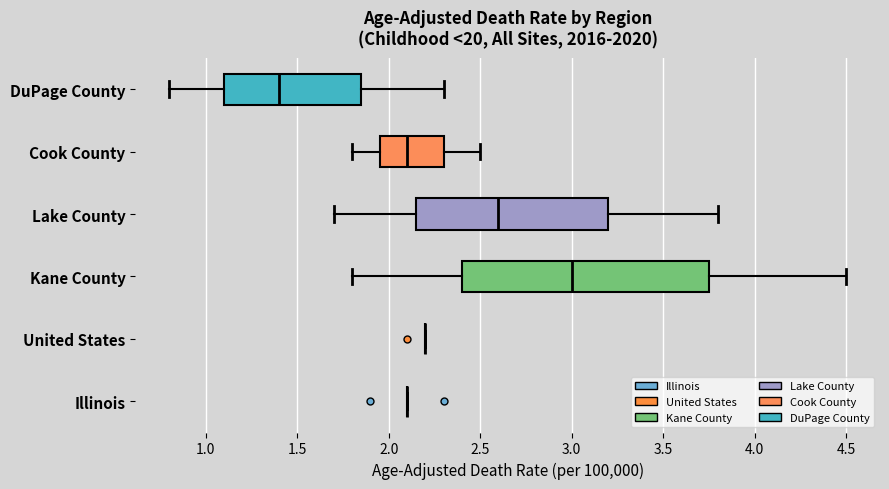

Reading bottom to top, read every box against the x-axis: the position of its median line, the range the box covers, and the ends of its whiskers. The values are not printed on the chart, so give them approximately, as read against the axis.

Illinois: box collapsed to a line at 2.10, whiskers 2.10 to 2.10
United States: box collapsed to a line at 2.20, whiskers 2.20 to 2.20
Kane County: median 3.00, box 2.40 to 3.75, whiskers 1.80 to 4.50
Lake County: median 2.60, box 2.15 to 3.20, whiskers 1.70 to 3.80
Cook County: median 2.10, box 1.95 to 2.30, whiskers 1.80 to 2.50
DuPage County: median 1.40, box 1.10 to 1.85, whiskers 0.80 to 2.30